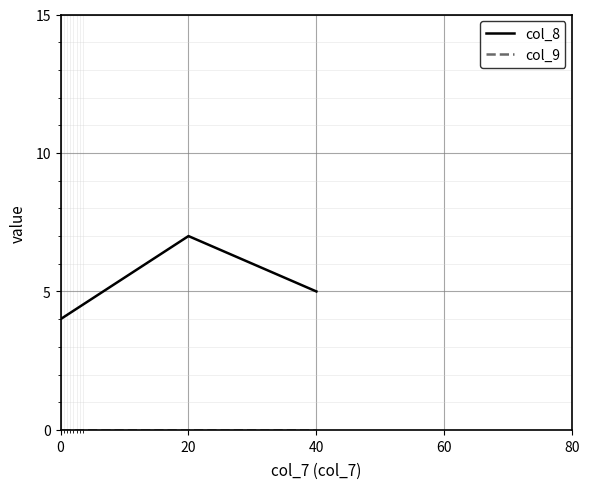

At which category is the sum across all series the highest?

20